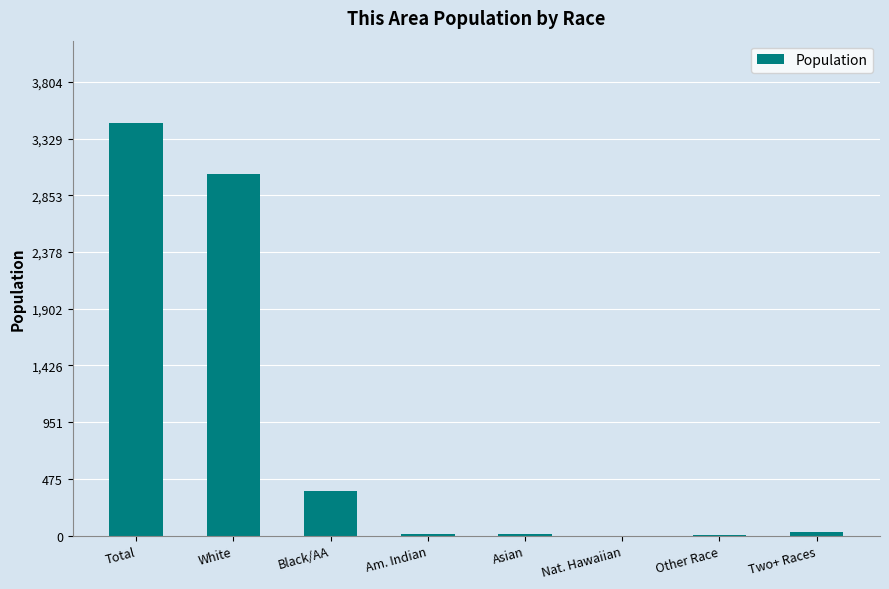

Is it true that the value at Nat. Hawaiian is -2372?

False